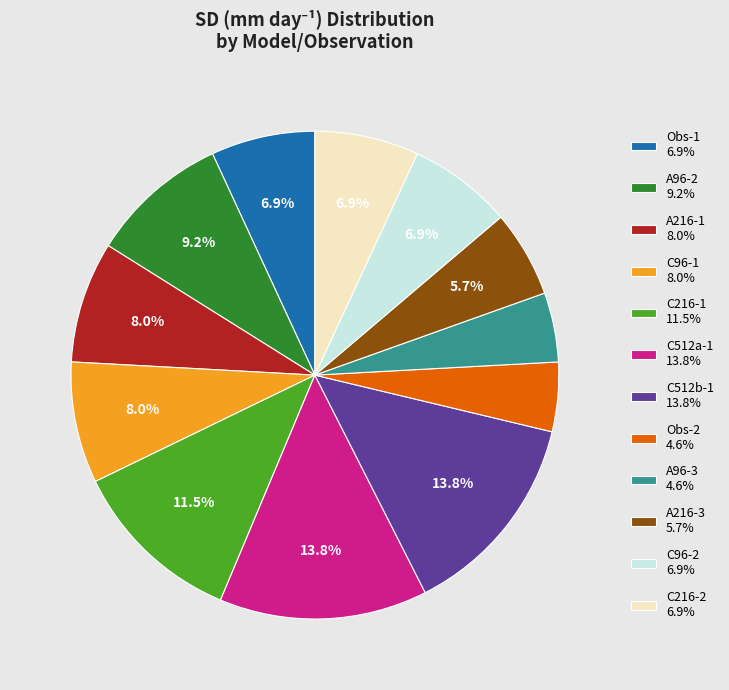

What portion of the pie excludes A216-1?

92.0%